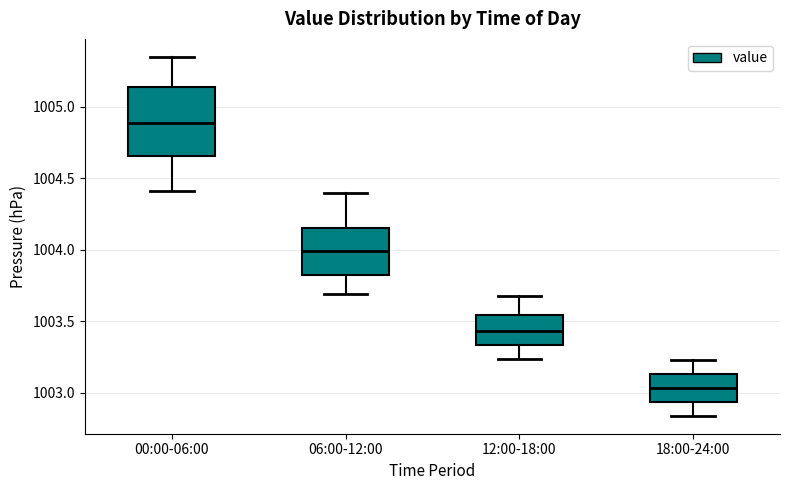

Reading left to right, read every box against the y-axis: the position of its median line, the range the box covers, and the ends of its whiskers. The values are not printed on the chart, so give them approximately, as read against the axis.

00:00-06:00: median 1004.90, box 1004.65 to 1005.15, whiskers 1004.40 to 1005.35
06:00-12:00: median 1004.00, box 1003.85 to 1004.15, whiskers 1003.70 to 1004.40
12:00-18:00: median 1003.45, box 1003.35 to 1003.55, whiskers 1003.25 to 1003.70
18:00-24:00: median 1003.05, box 1002.95 to 1003.15, whiskers 1002.85 to 1003.25